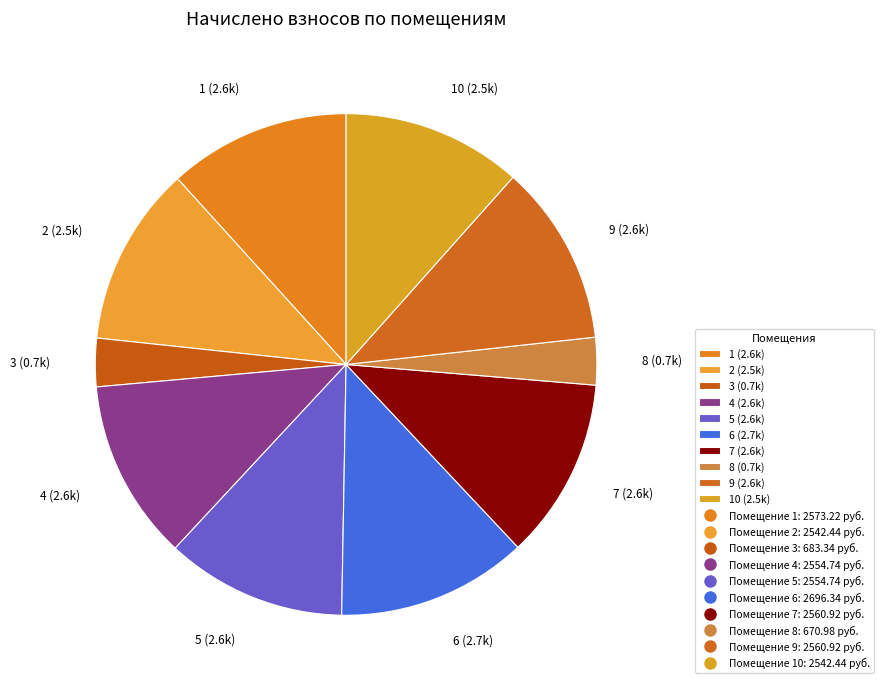

What is the largest slice in the pie chart?

6 (2.7k)